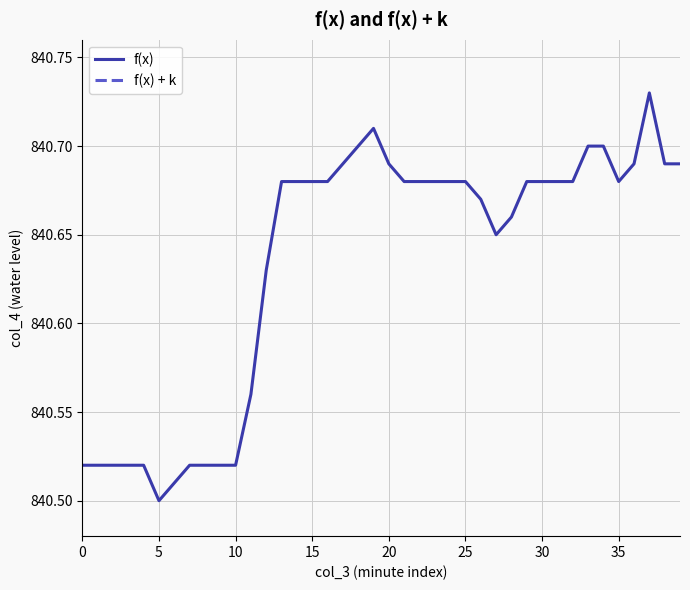

What is the value of the f(x) point at the 23rd from the left?

840.7